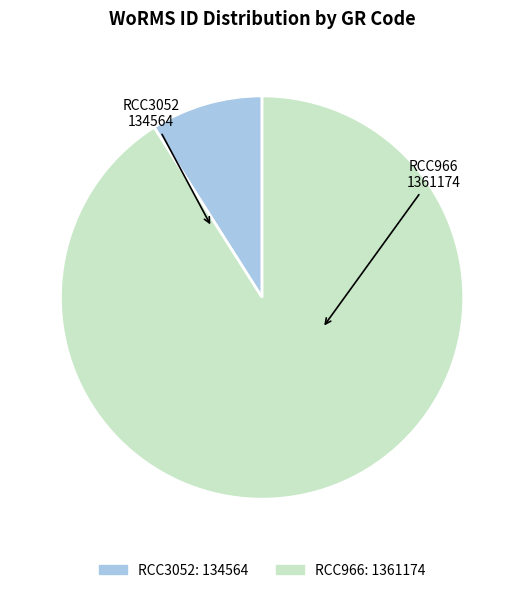

Rank the categories by value from highest to lowest.

RCC966, RCC3052